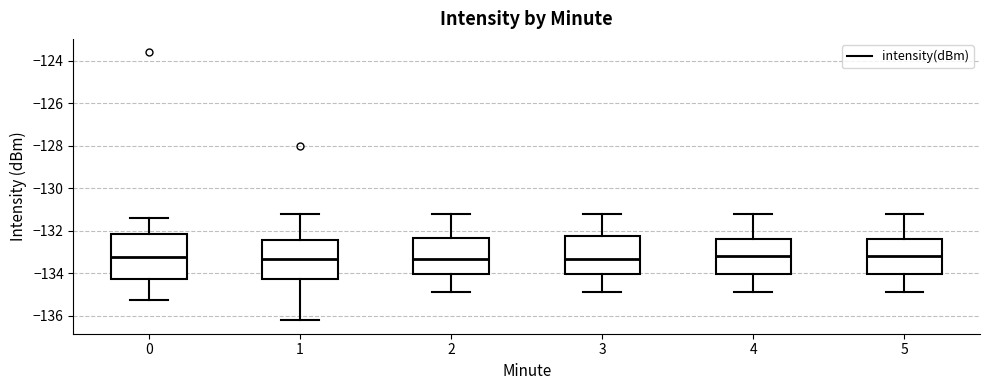

Which box is the tallest, from its lower edge to its upper edge?

0